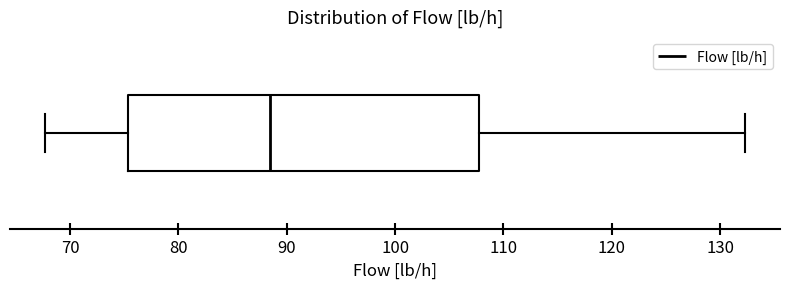

Transcribe this box plot: give where the median line is, the range the box spans, and where the two whiskers end, as read against the x-axis. The values are not printed on the chart, so give them approximately, as read against the axis.

median 88, box 75 to 108, whiskers 68 to 132